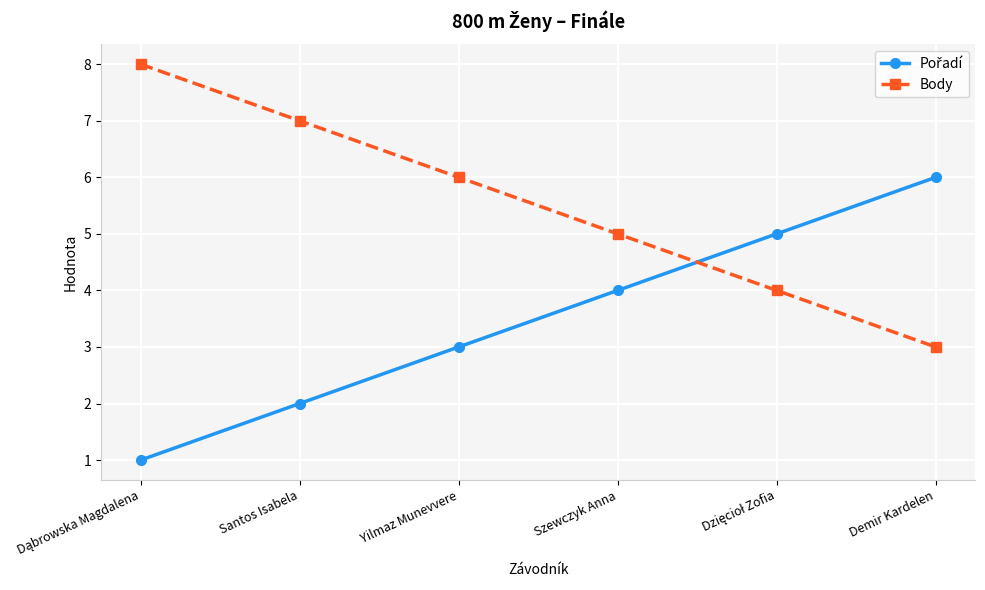

What is the greatest value displayed?

8